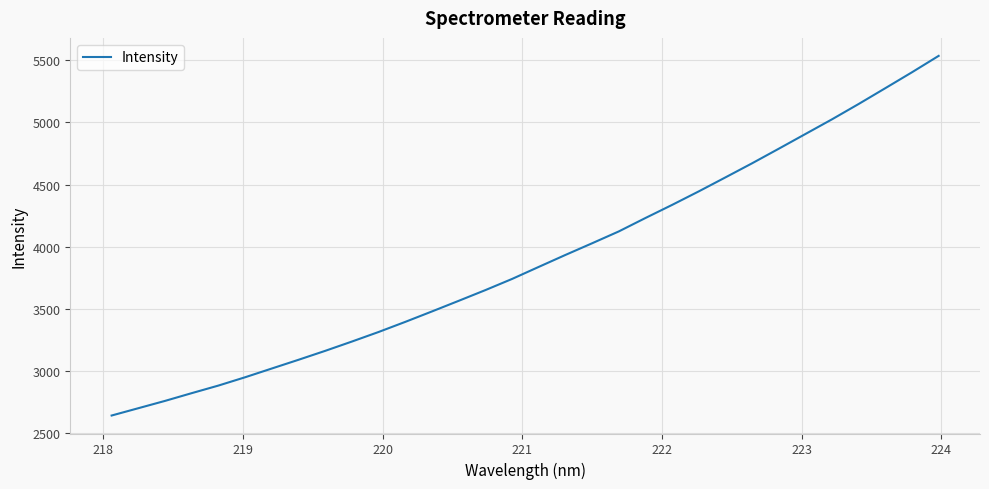

What is the minimum value shown in the chart?

2643.9